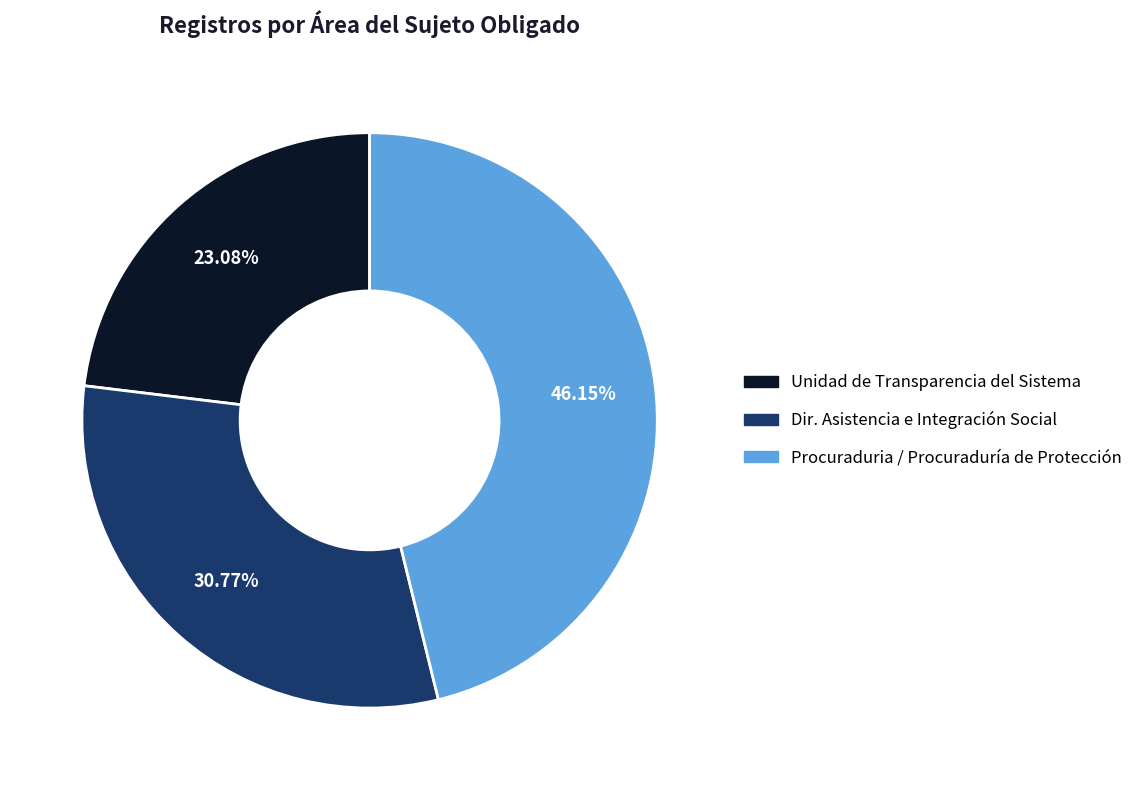

Does any single category account for the majority?

No